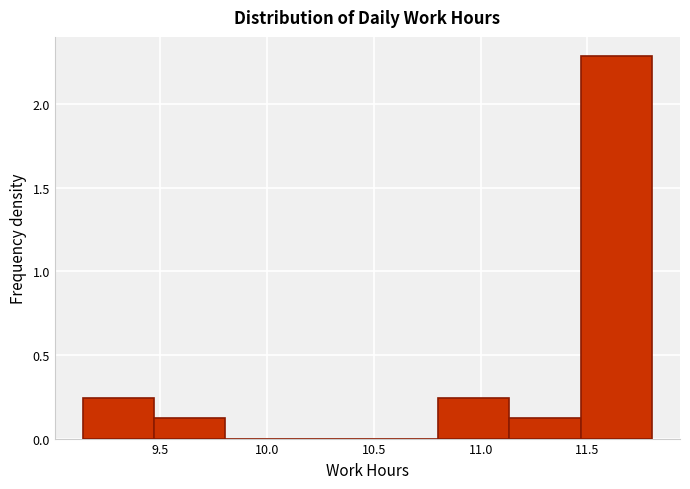

Reading left to right, transcribe this chart: for each bar, give the range it covers on the x-axis and its height. Neither the bar edges nor the heights are printed on the chart, so give them approximately, as read against the axes.

9.15 to 9.45: 0.25
9.45 to 9.80: 0.10
9.80 to 10.15: 0
10.15 to 10.45: 0
10.45 to 10.80: 0
10.80 to 11.15: 0.25
11.15 to 11.45: 0.10
11.45 to 11.80: 2.30